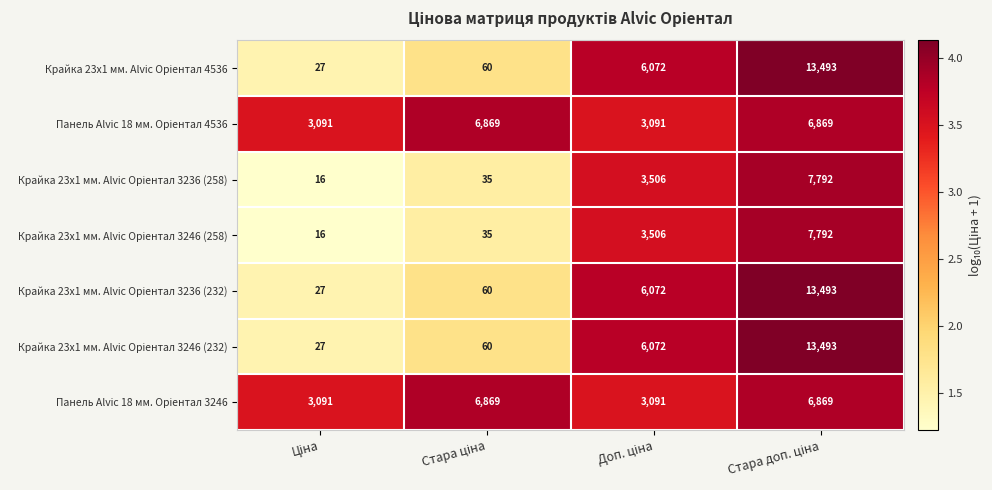

At how many categories does at least one series exceed 3304?

3